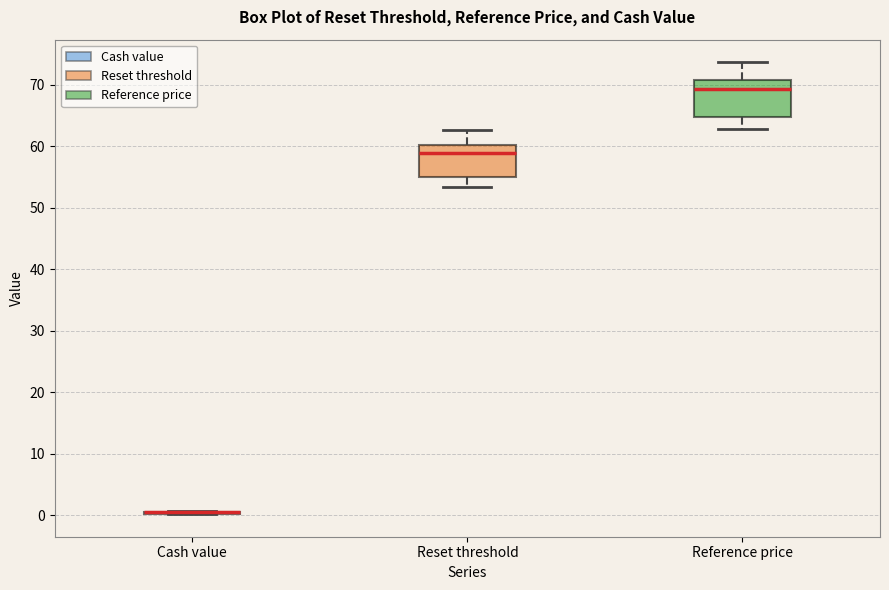

Reading left to right, transcribe this box plot: for each box, give where its median line is, the range the box spans, and where its two whiskers end, as read against the y-axis. The values are not printed on the chart, so give them approximately, as read against the axis.

Cash value: box collapsed to a line at 0, whiskers 0 to 1
Reset threshold: median 59, box 55 to 60, whiskers 53 to 63
Reference price: median 69, box 65 to 71, whiskers 63 to 74